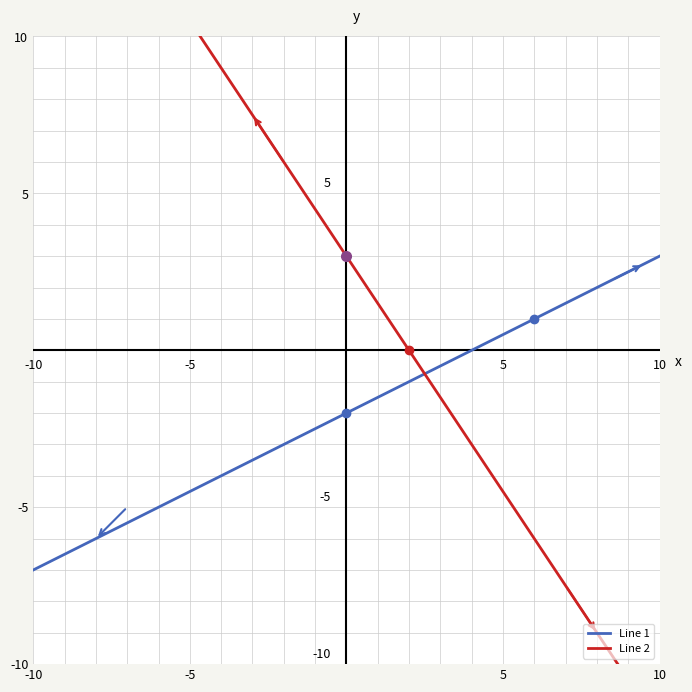

Is it true that Line 1 equals -4 at -10?

False